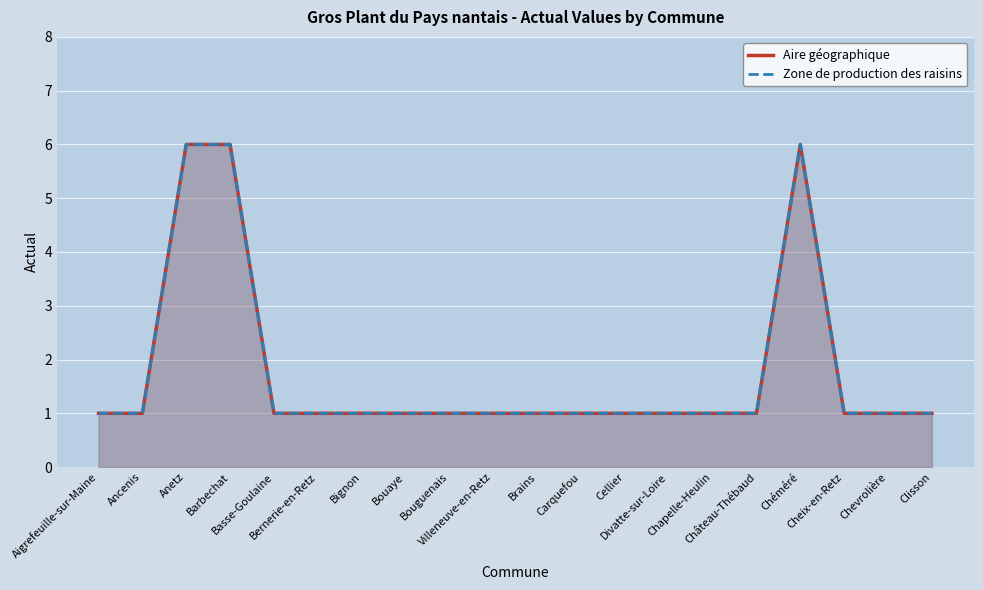

How many lines are shown in the chart?

2